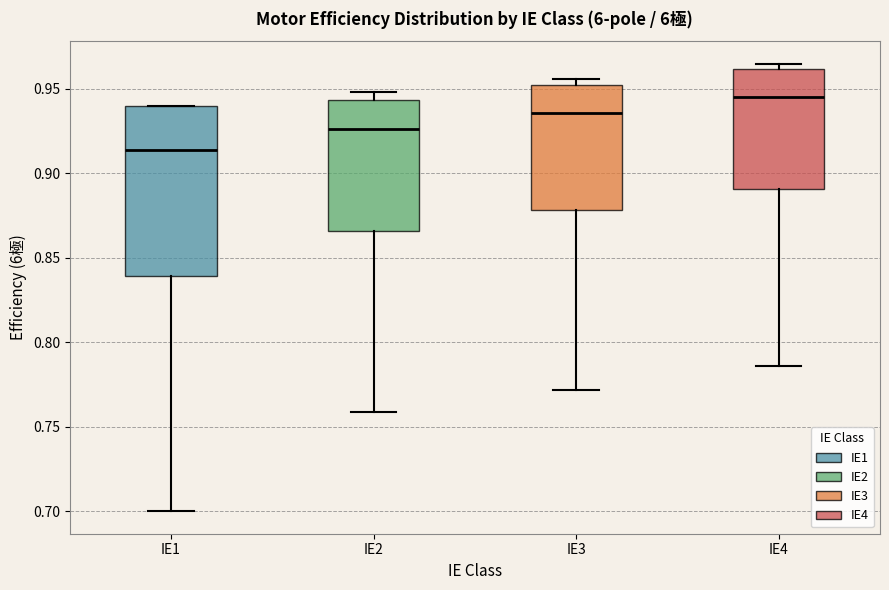

Which box is the tallest, from its lower edge to its upper edge?

IE1